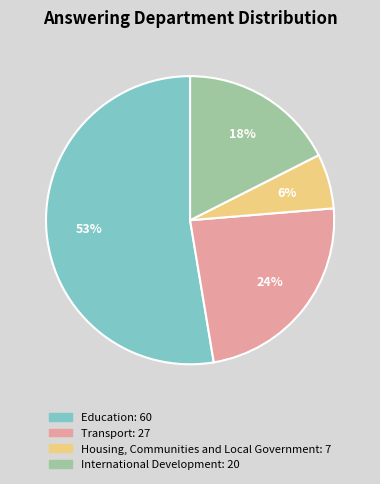

To the nearest percent, what percentage of the pie is Transport?

24%